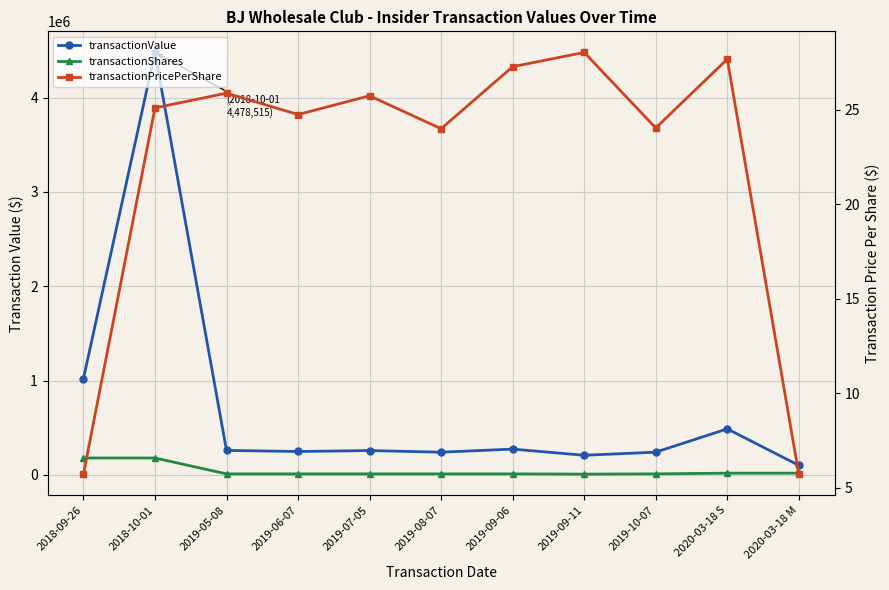

What is the difference between the highest and lowest values at 2019-06-07?

247375.3